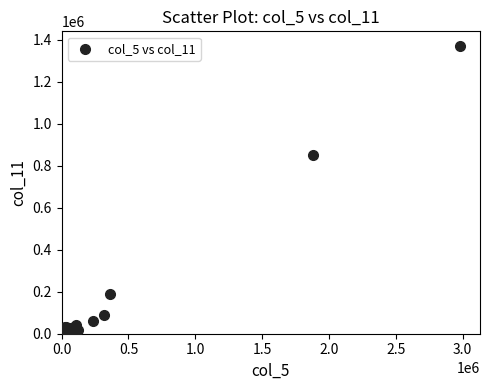

What Y value in the scatter plot is closest to 686018?

849757.8